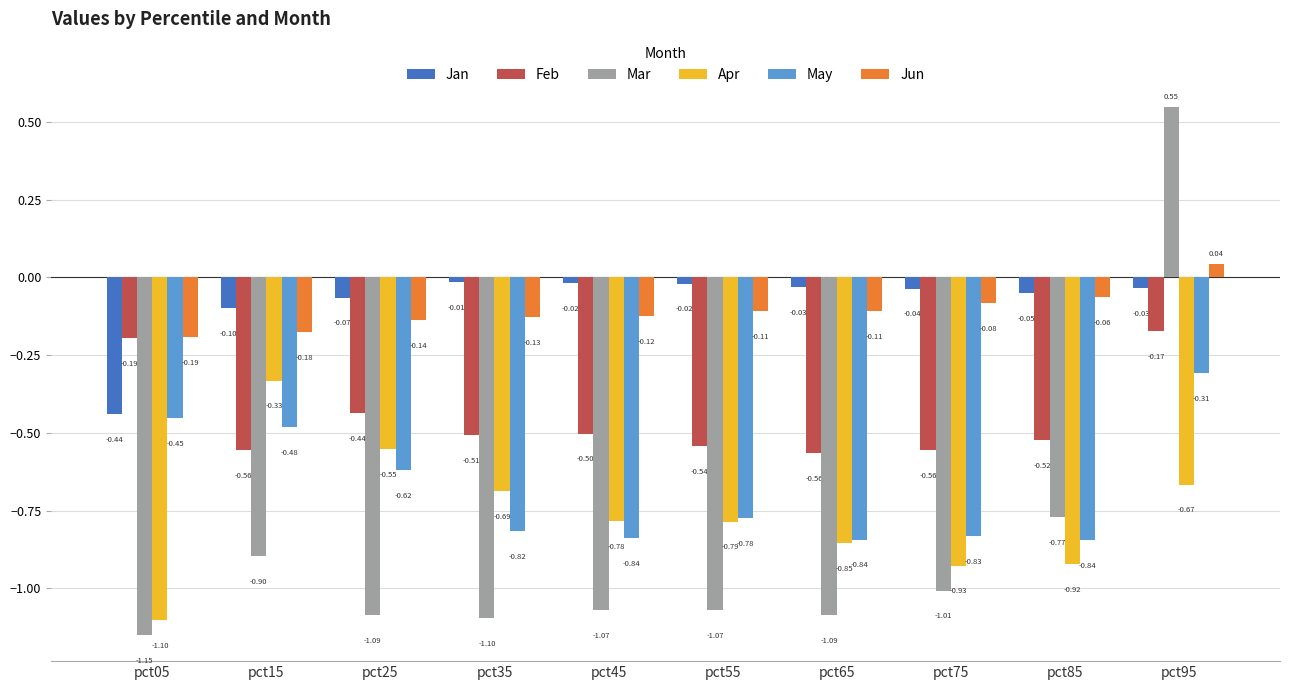

List the series in order of their peak value, lowest first.

Apr, May, Feb, Jan, Jun, Mar